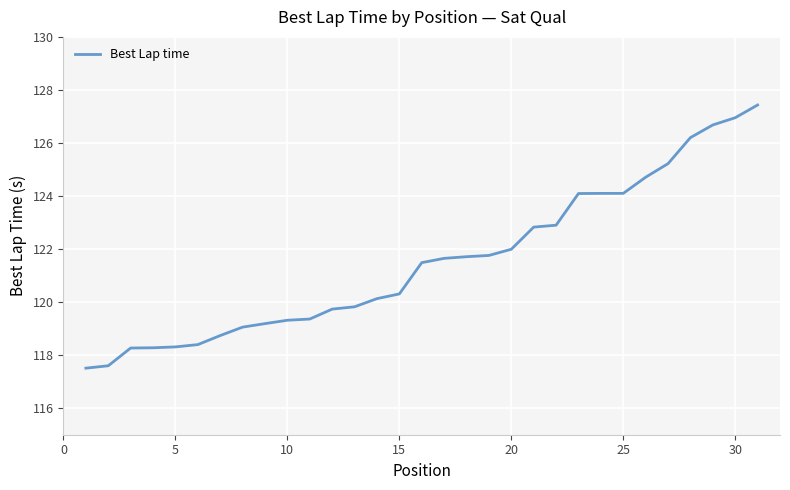

What is the minimum value shown in the chart?

117.5